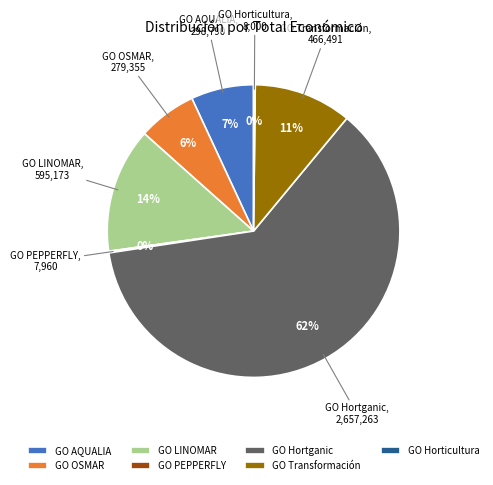

Which has a higher value, GO AQUALIA or GO Transformación?

GO Transformación